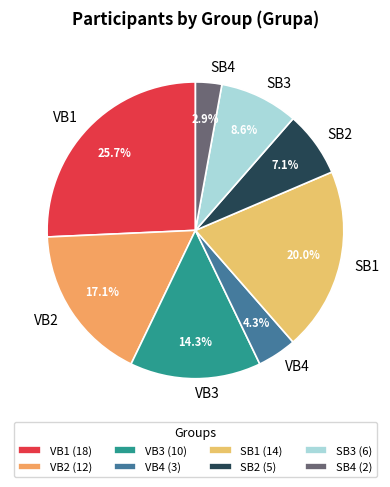

The SB3 slice represents 1% of the pie. True or false?

False